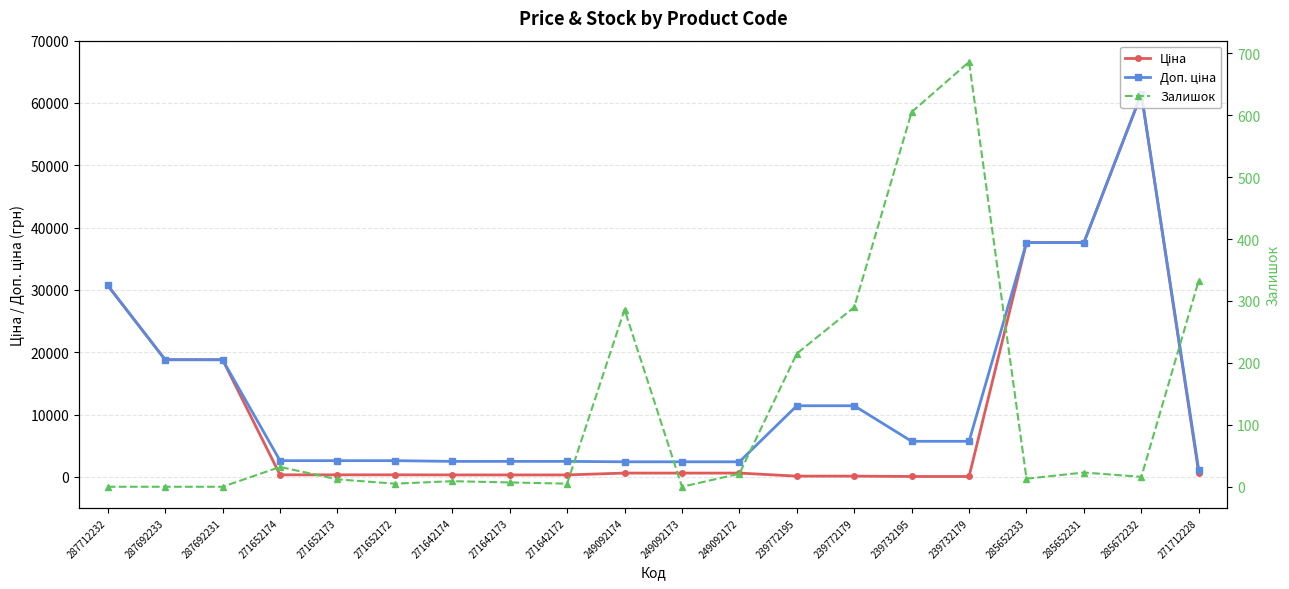

What is the difference between the Залишок values at 271652174 and 271642174?

23.0